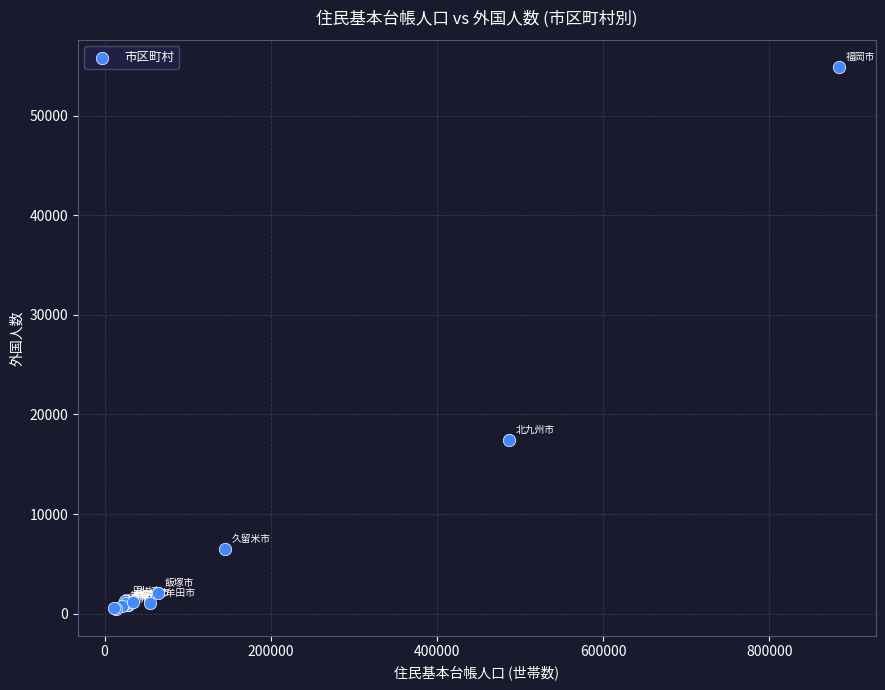

What Y value in the scatter plot is closest to 27680?

17455